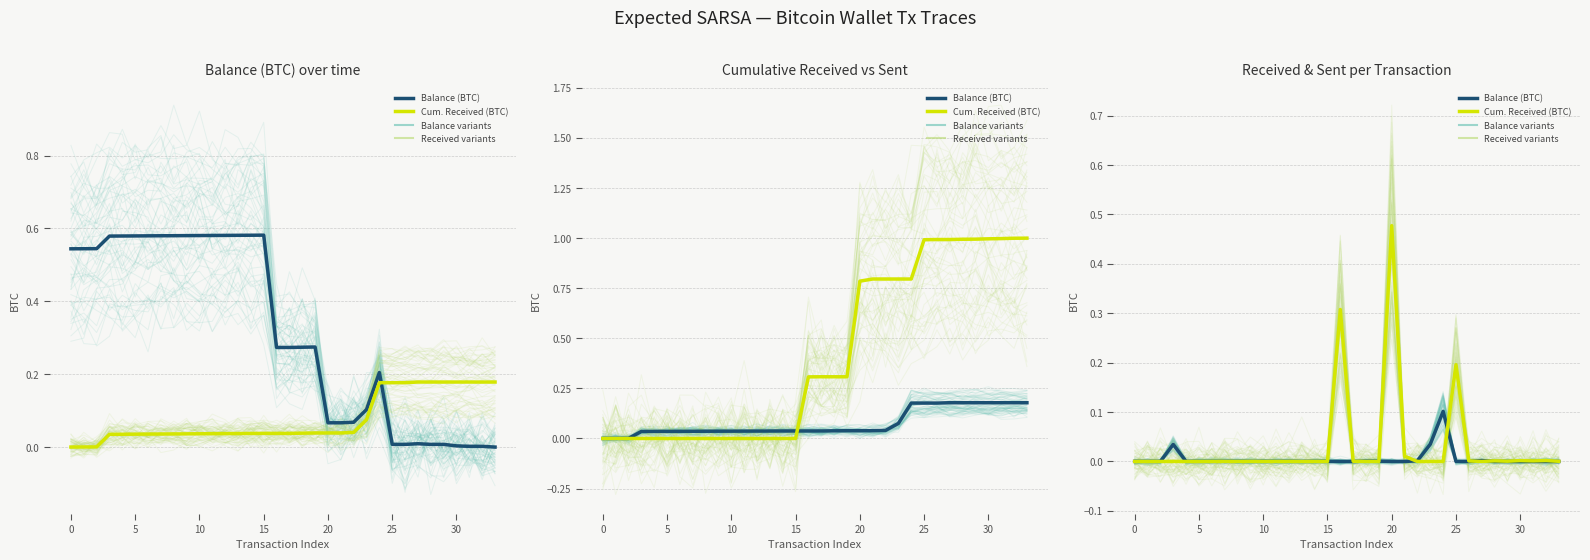

Does the chart have visible grid lines?

Yes